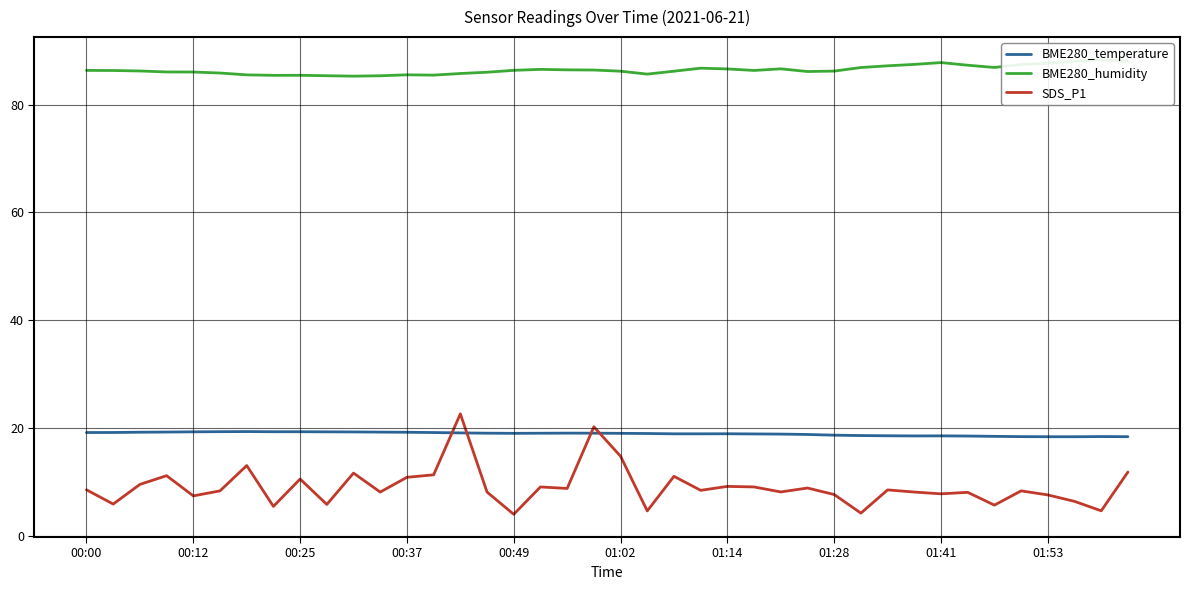

What is the highest value of the BME280_humidity series?

88.3